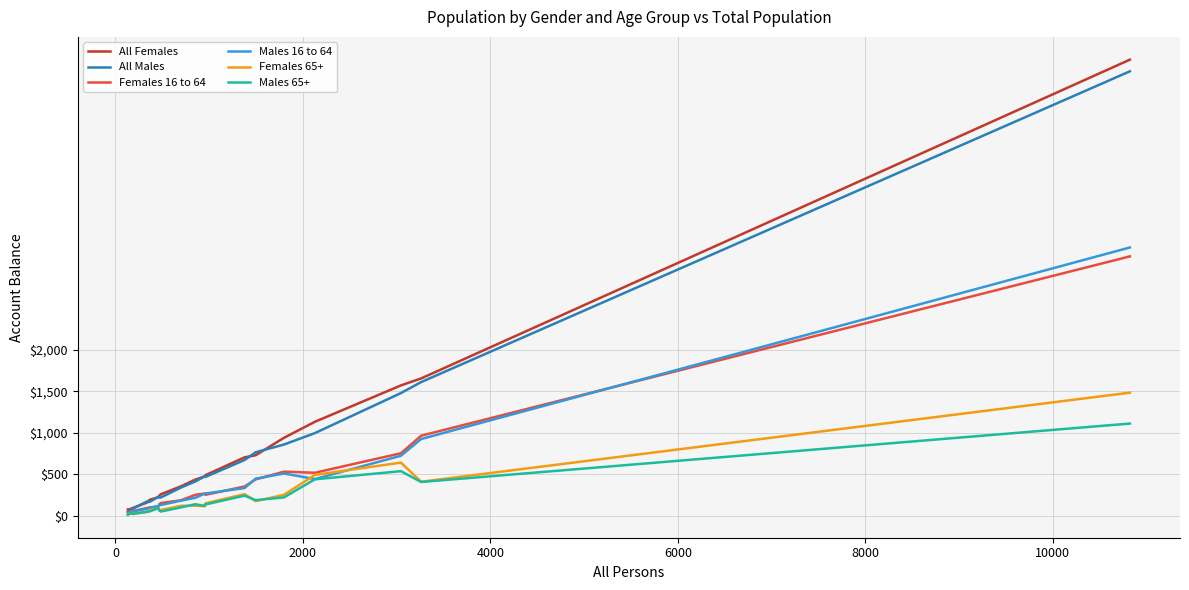

What is the greatest value displayed?

5482